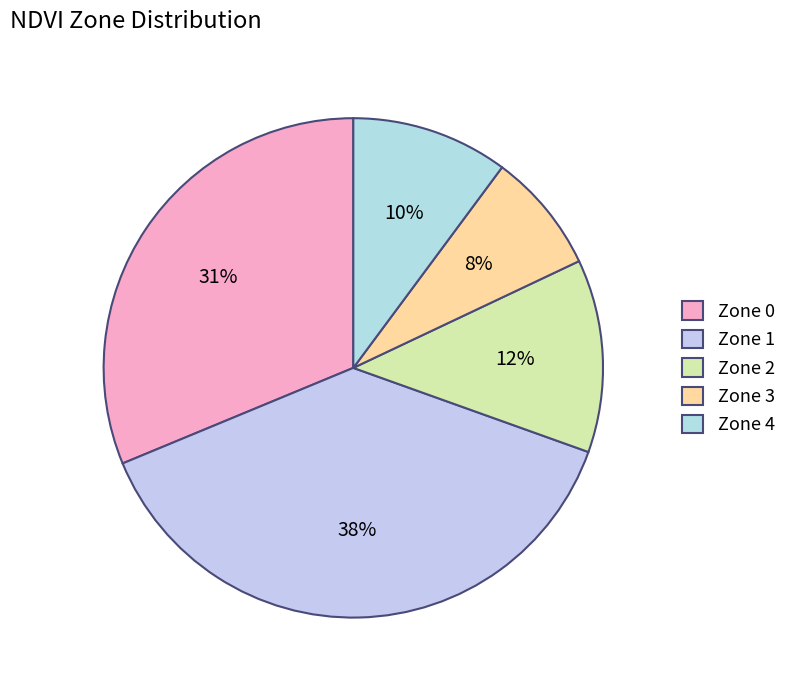

What is the total percentage of Zone 2 and Zone 1?

50.8%